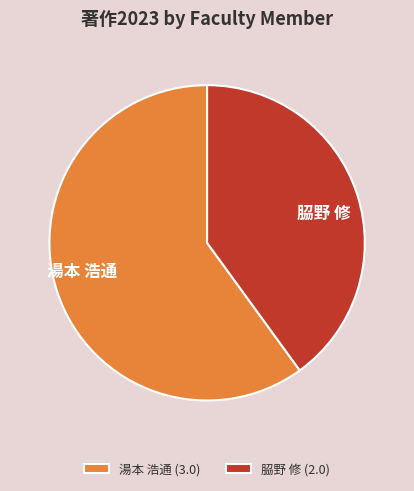

Combined, do 𦚰野 修 and 湯本 浩通 account for over 50%?

Yes